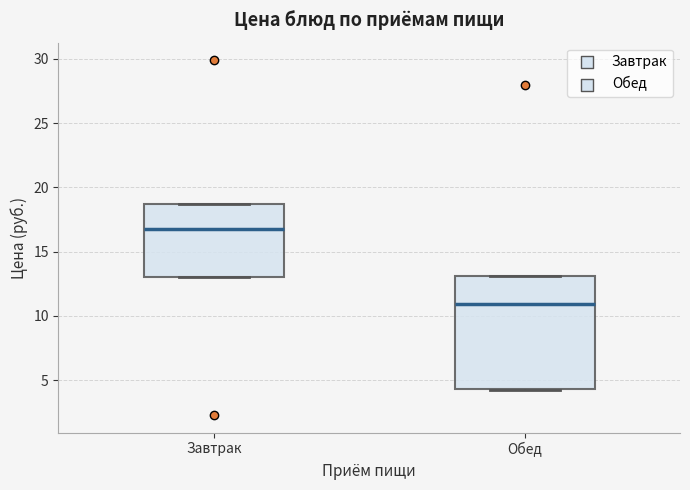

Which box's median line is the lowest?

Обед